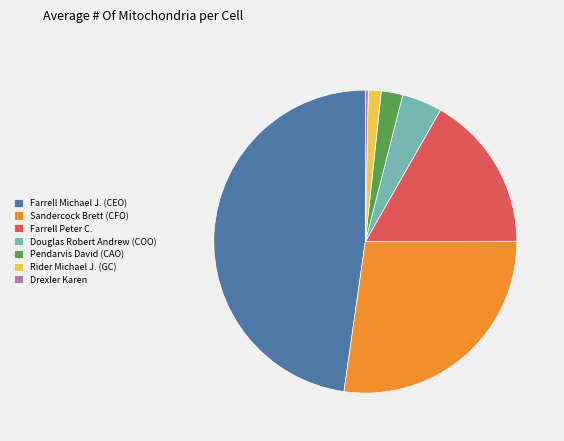

The Douglas Robert Andrew (COO) slice represents 4% of the pie. True or false?

True